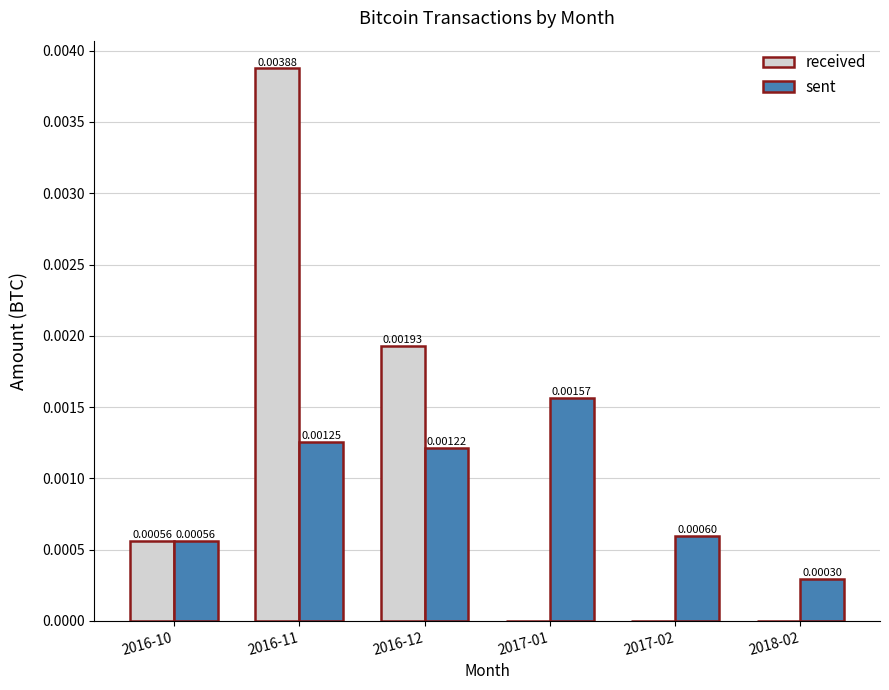

How many groups of bars are there?

6